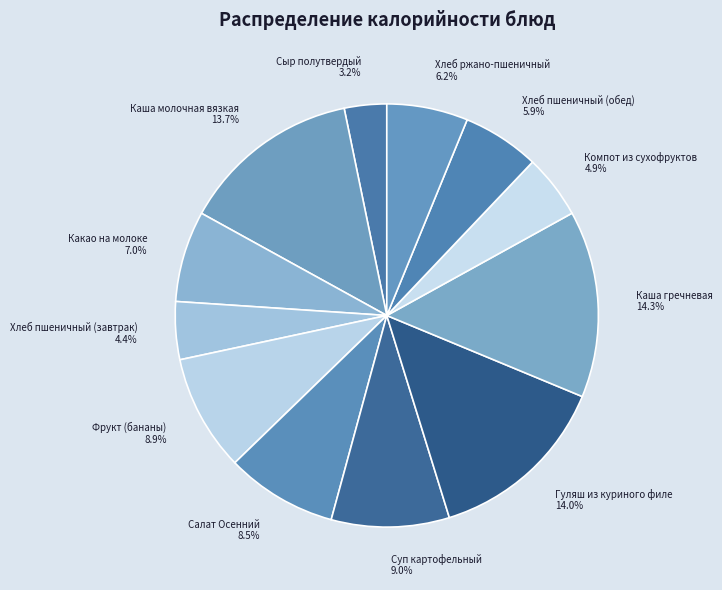

Is it true that Компот из сухофруктов is 5% of the pie?

True